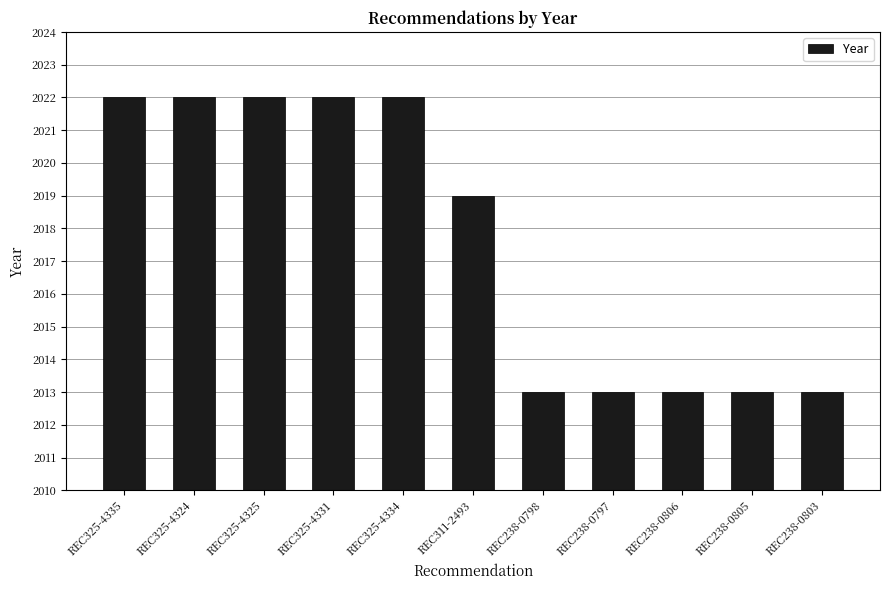

Reading left to right, transcribe all the data shown in this chart.

2022	2022	2022	2022	2022	2019	2013	2013	2013	2013	2013